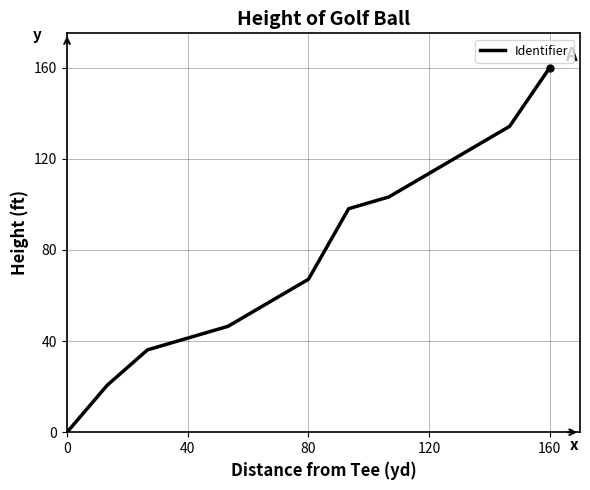

How many positive values are there?

12